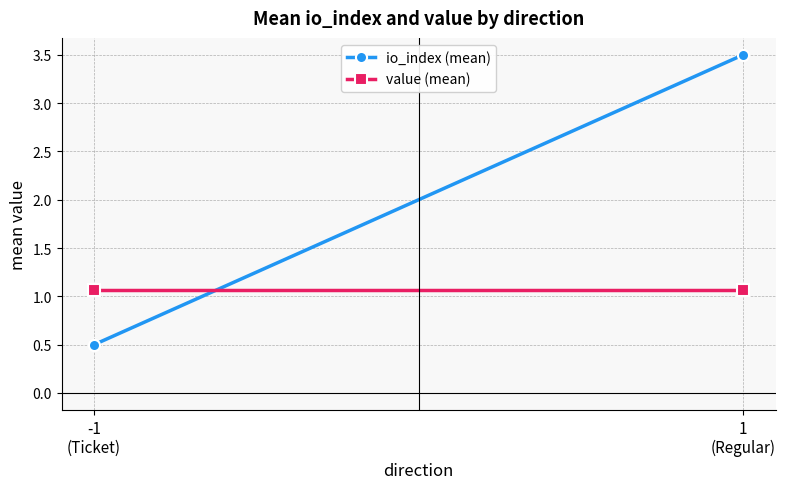

What value does the value (mean) series have at -1
(Ticket)?

1.1